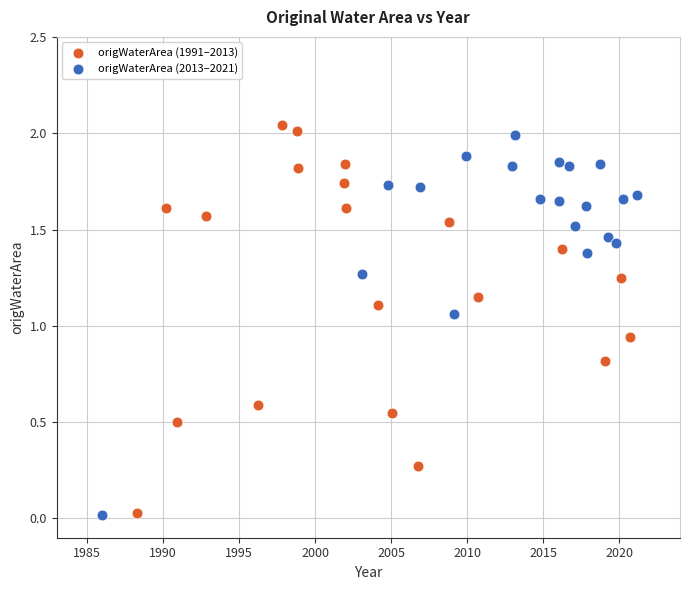

What are all the series names shown in the legend?

origWaterArea (1991–2013), origWaterArea (2013–2021)